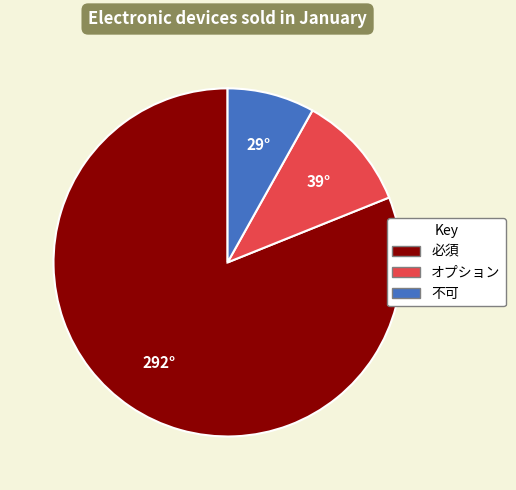

The オプション slice represents 11% of the pie. True or false?

True